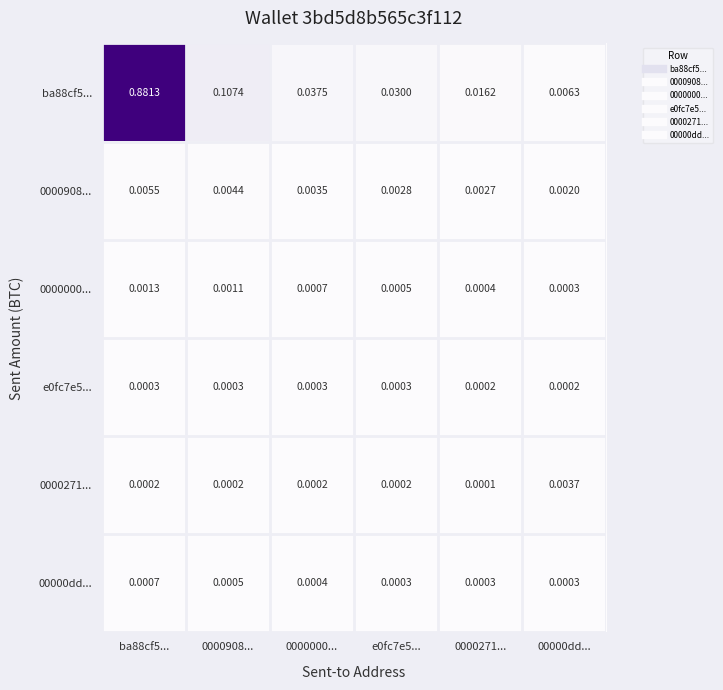

Rank the series at ba88cf5... from lowest to highest value.

0000271..., e0fc7e5..., 00000dd..., 0000000..., 0000908..., ba88cf5...